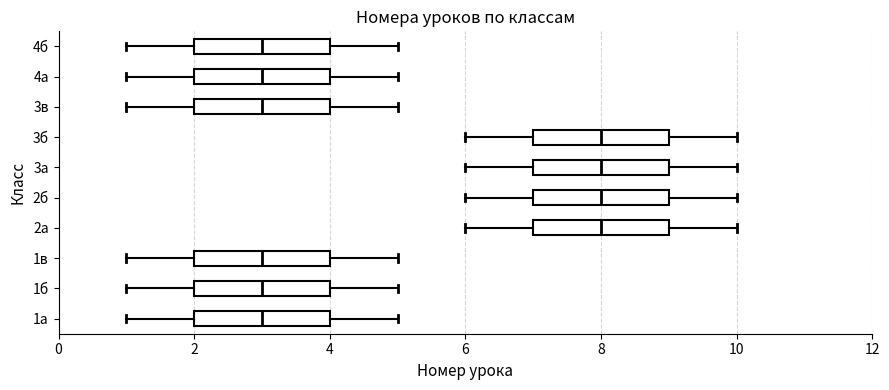

Reading bottom to top, transcribe this box plot: for each box, give where its median line is, the range the box spans, and where its two whiskers end, as read against the x-axis. The values are not printed on the chart, so give them approximately, as read against the axis.

1а: median 3, box 2 to 4, whiskers 1 to 5
1б: median 3, box 2 to 4, whiskers 1 to 5
1в: median 3, box 2 to 4, whiskers 1 to 5
2а: median 8, box 7 to 9, whiskers 6 to 10
2б: median 8, box 7 to 9, whiskers 6 to 10
3а: median 8, box 7 to 9, whiskers 6 to 10
3б: median 8, box 7 to 9, whiskers 6 to 10
3в: median 3, box 2 to 4, whiskers 1 to 5
4а: median 3, box 2 to 4, whiskers 1 to 5
4б: median 3, box 2 to 4, whiskers 1 to 5